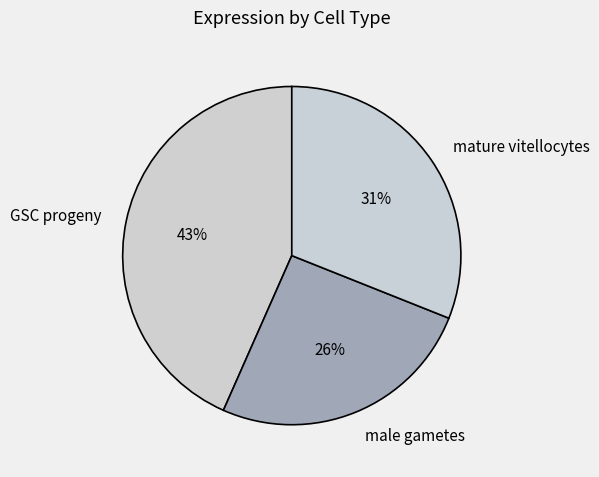

Is there any slice that represents more than half of the pie?

No